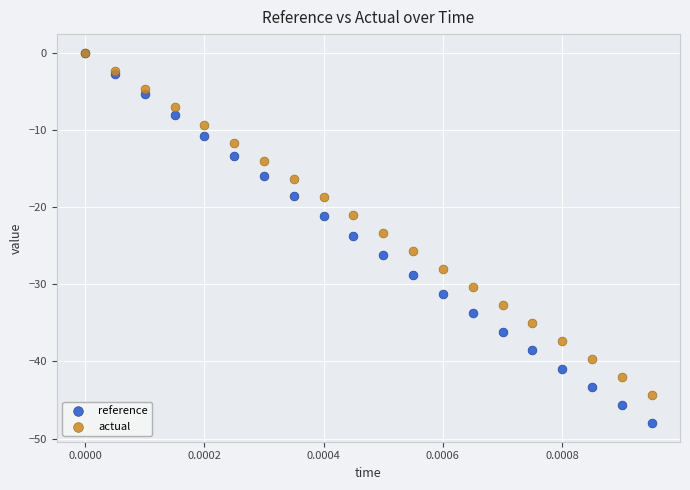

Which series contains the lowest Y value?

reference